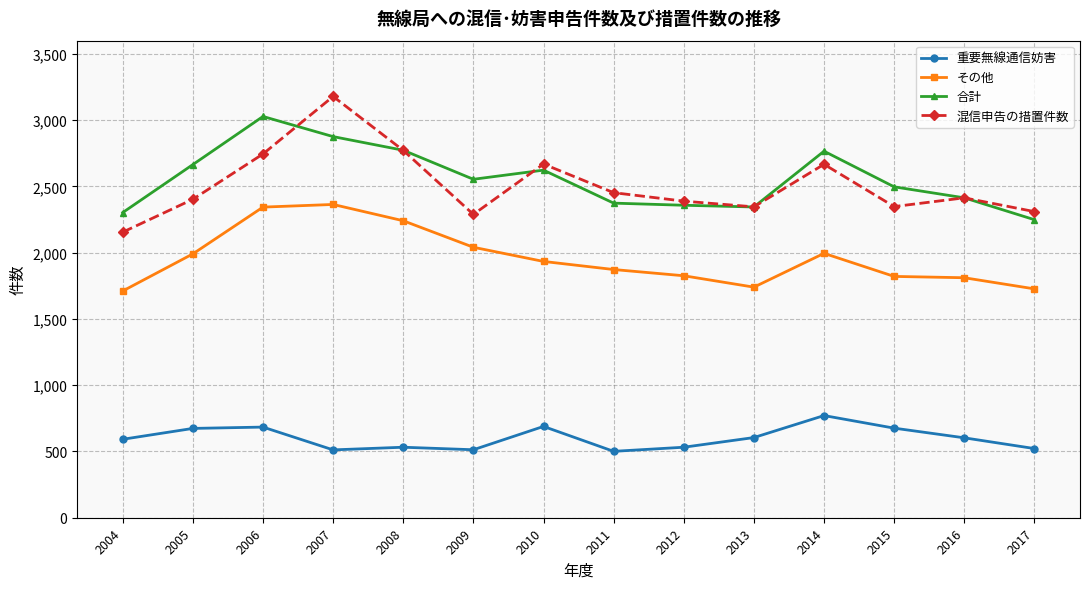

The value of 混信申告の措置件数 at 2016 is 2414. True or false?

True